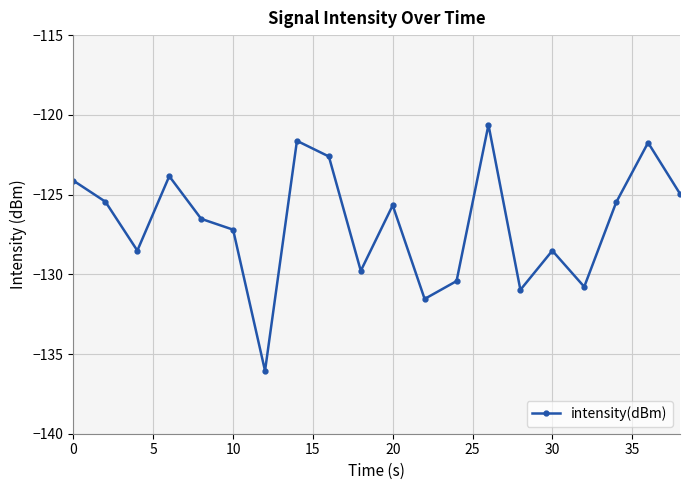

Does the chart have visible grid lines?

Yes